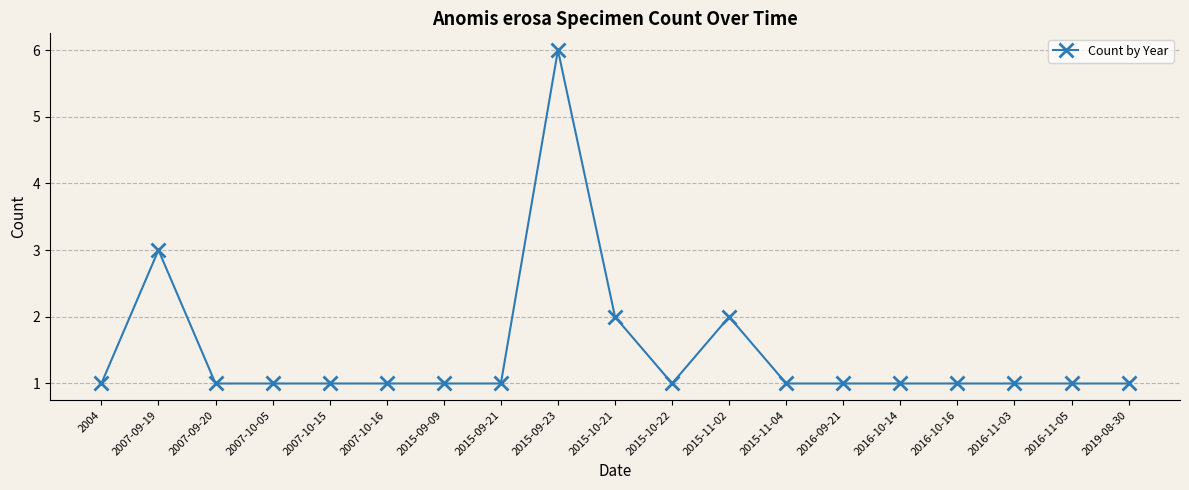

Reading left to right, what are all the values shown in this chart?

1	3	1	1	1	1	1	1	6	2	1	2	1	1	1	1	1	1	1